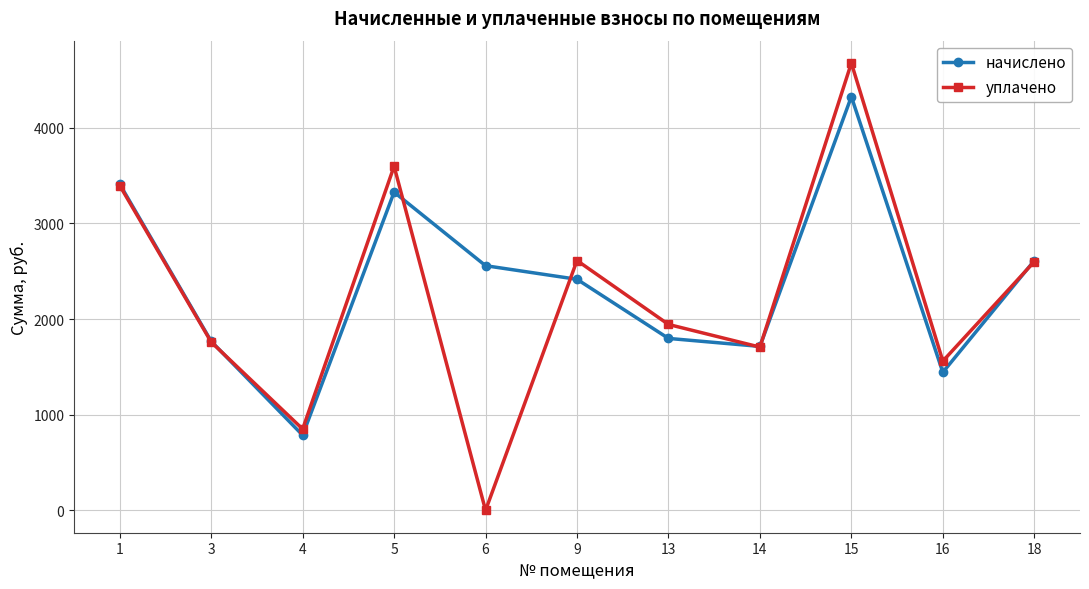

Which series has the widest spread of values?

уплачено